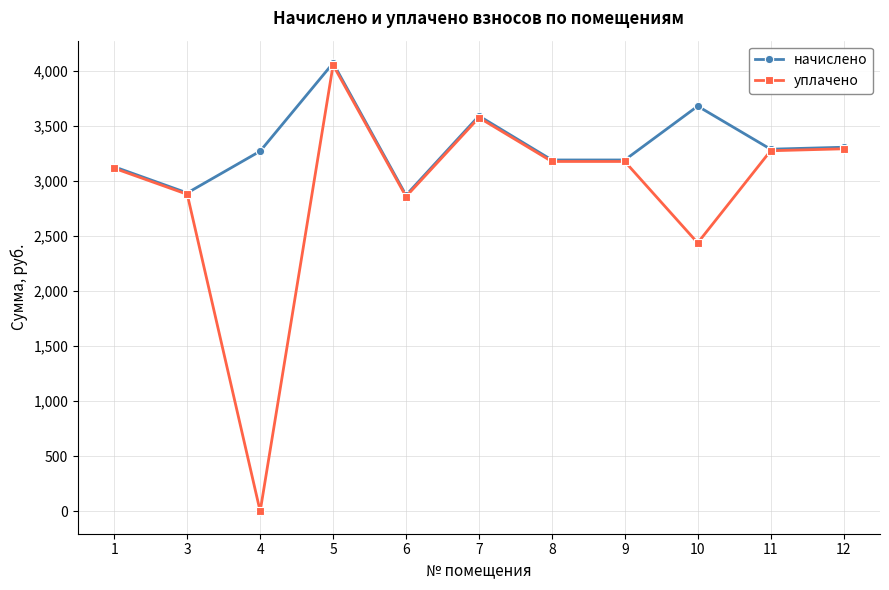

At which category is the sum across all series the highest?

5